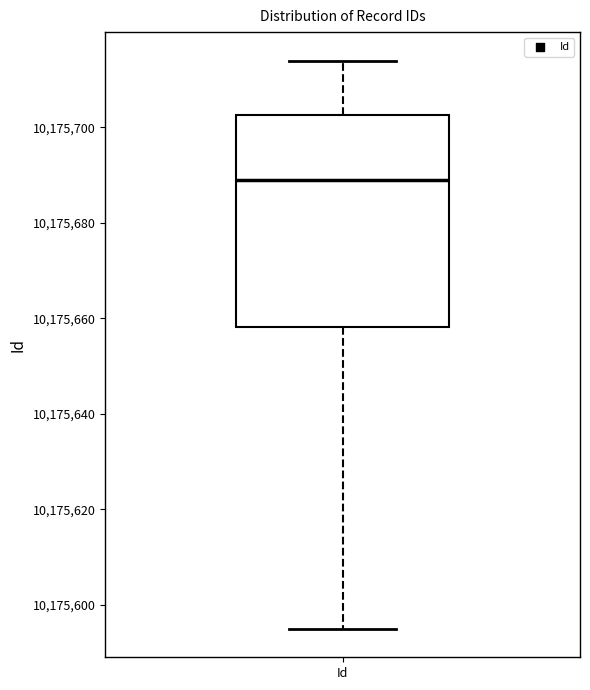

Where does the lower whisker of the box for Id end on the y-axis? The values are not printed on the chart, so give them approximately, as read against the axis.

10175596